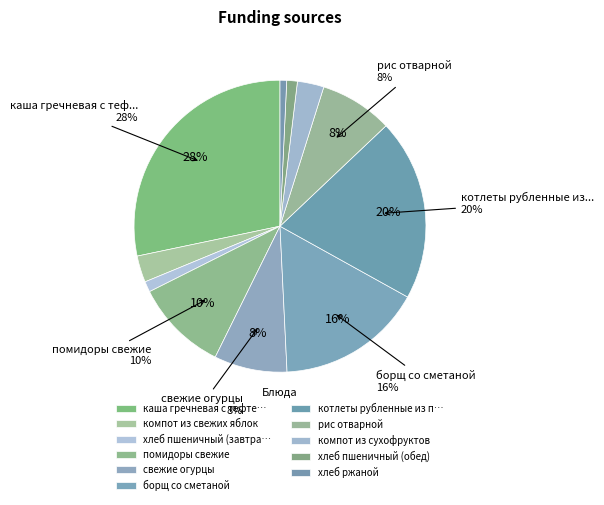

What is the total percentage of борщ со сметаной and помидоры свежие?

26.5%